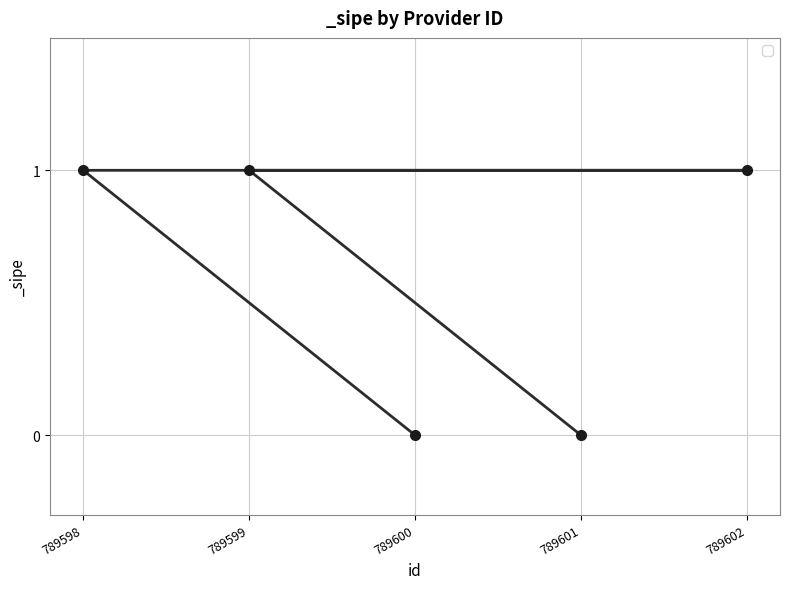

What is the difference between the second highest and second lowest values?

1